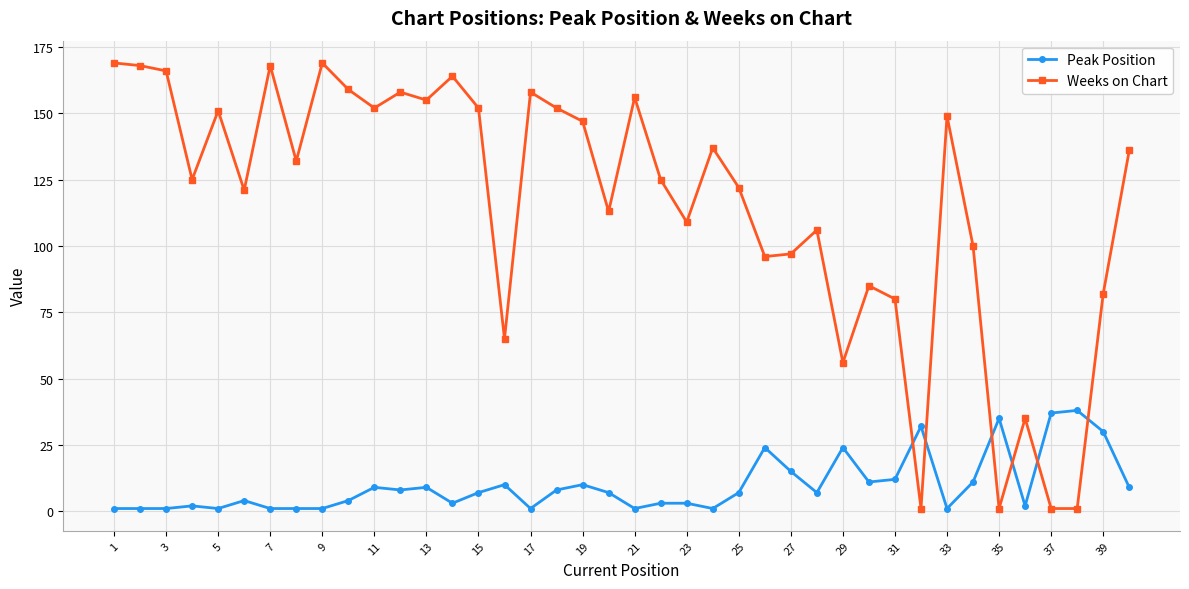

Which series ends up on top after the final intersection of Peak Position and Weeks on Chart?

Weeks on Chart